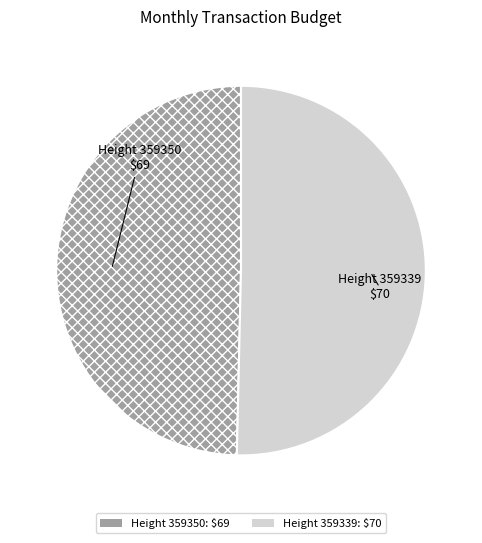

Rank the categories by value from lowest to highest.

Height 359350: $69, Height 359339: $70